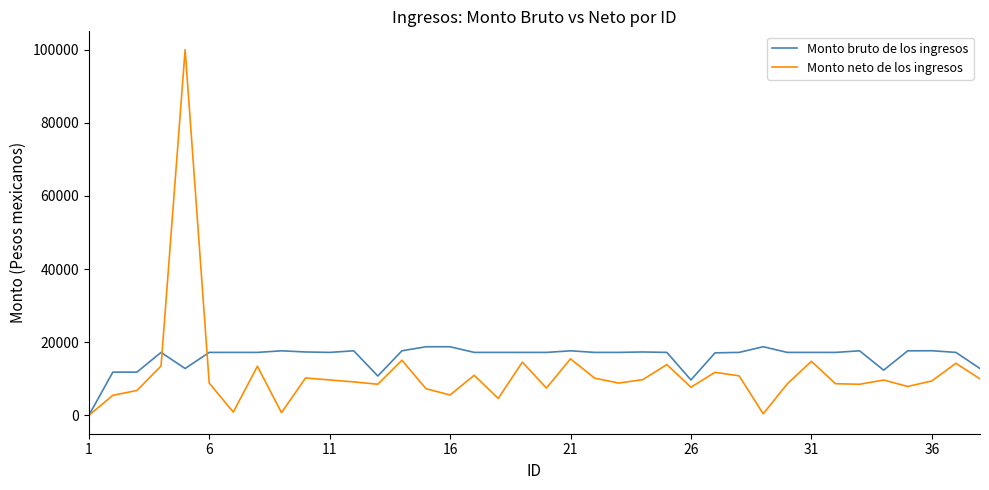

List the series in order of their overall mean, lowest first.

Monto neto de los ingresos, Monto bruto de los ingresos